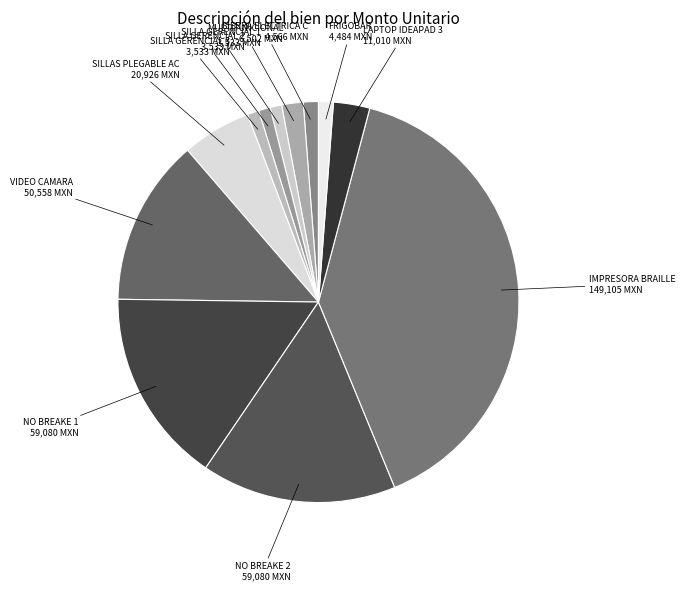

Rank the categories by value from lowest to highest.

SILLA GERENCIAL 1, SILLA GERENCIAL 2, SILLA GERENCIAL 3, FRIGOBAR, SIERRA ELECTRICA CIRCULAR, MULTIFUNCIONAL, LAPTOP IDEAPAD 3, SILLAS PLEGABLE ACOJINADA, VIDEO CAMARA, NO BREAKE 1, NO BREAKE 2, IMPRESORA BRAILLE